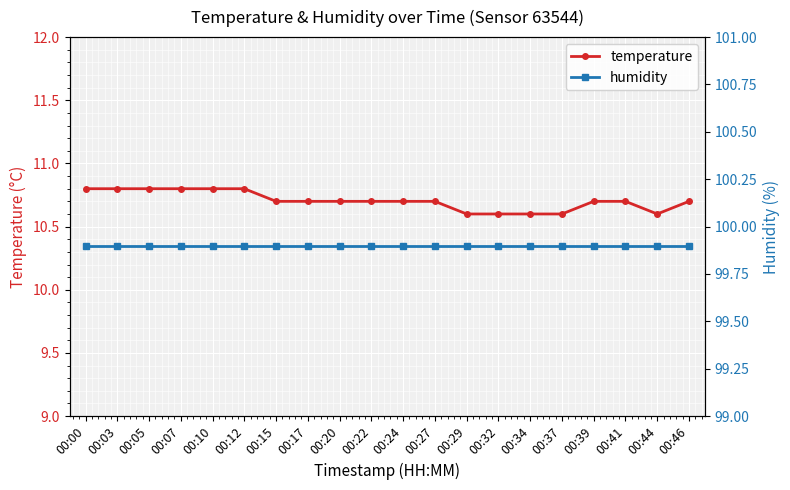

What is the maximum value shown in the chart?

99.9